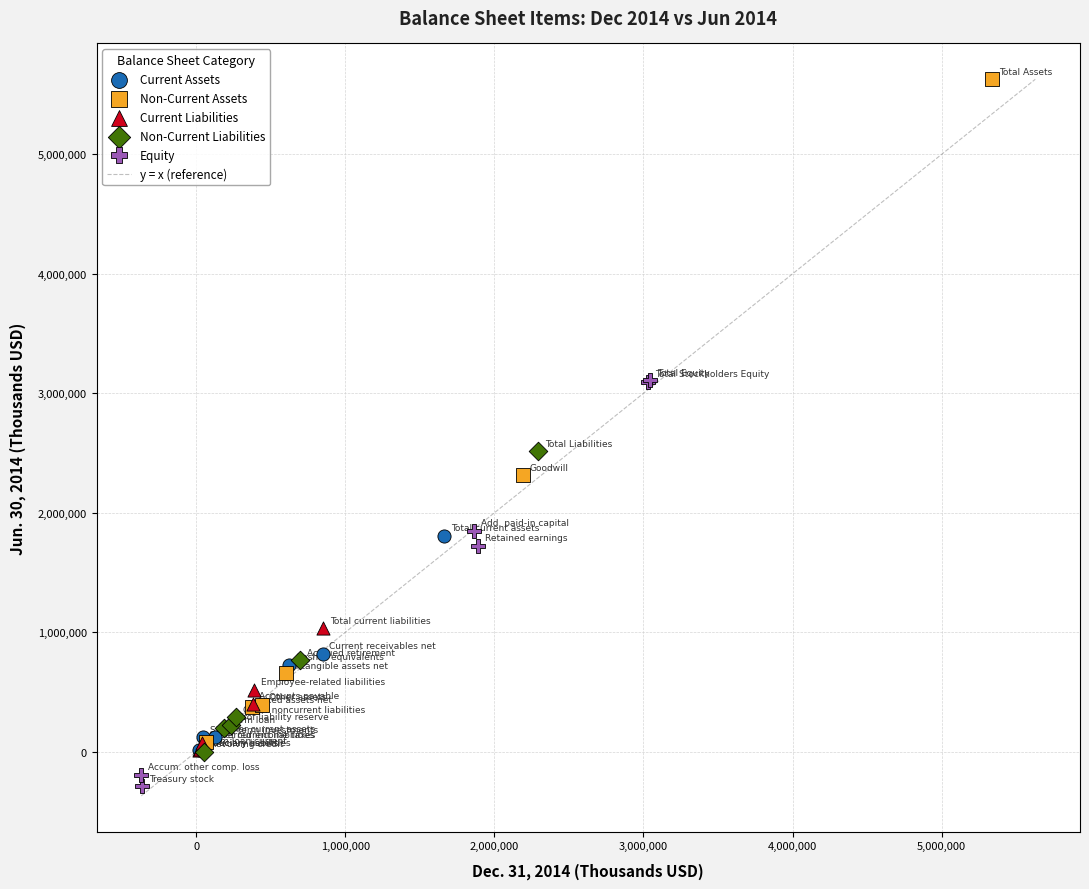

Which series reaches the maximum Y coordinate?

Non-Current Assets